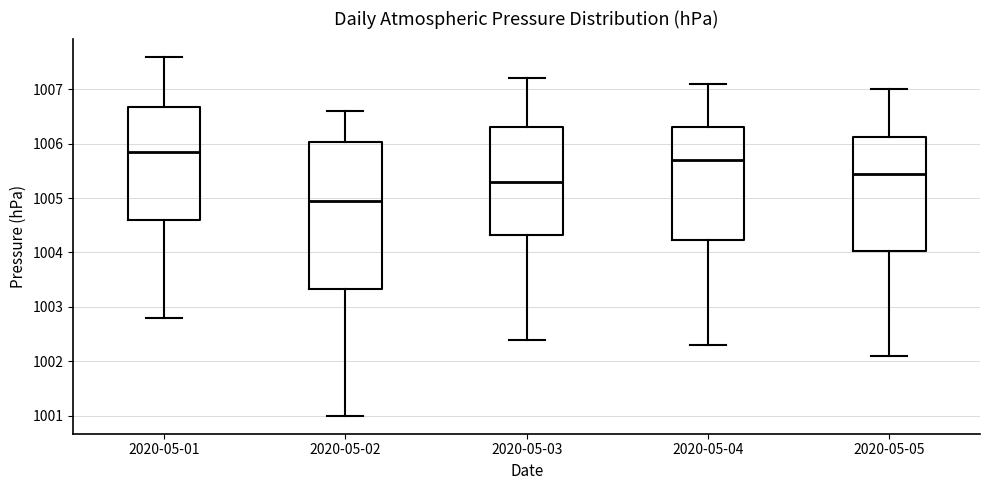

Reading left to right, read every box against the y-axis: the position of its median line, the range the box covers, and the ends of its whiskers. The values are not printed on the chart, so give them approximately, as read against the axis.

2020-05-01: median 1005.9, box 1004.6 to 1006.7, whiskers 1002.8 to 1007.6
2020-05-02: median 1005.0, box 1003.3 to 1006.0, whiskers 1001.0 to 1006.6
2020-05-03: median 1005.3, box 1004.3 to 1006.3, whiskers 1002.4 to 1007.2
2020-05-04: median 1005.7, box 1004.2 to 1006.3, whiskers 1002.3 to 1007.1
2020-05-05: median 1005.5, box 1004.0 to 1006.1, whiskers 1002.1 to 1007.0